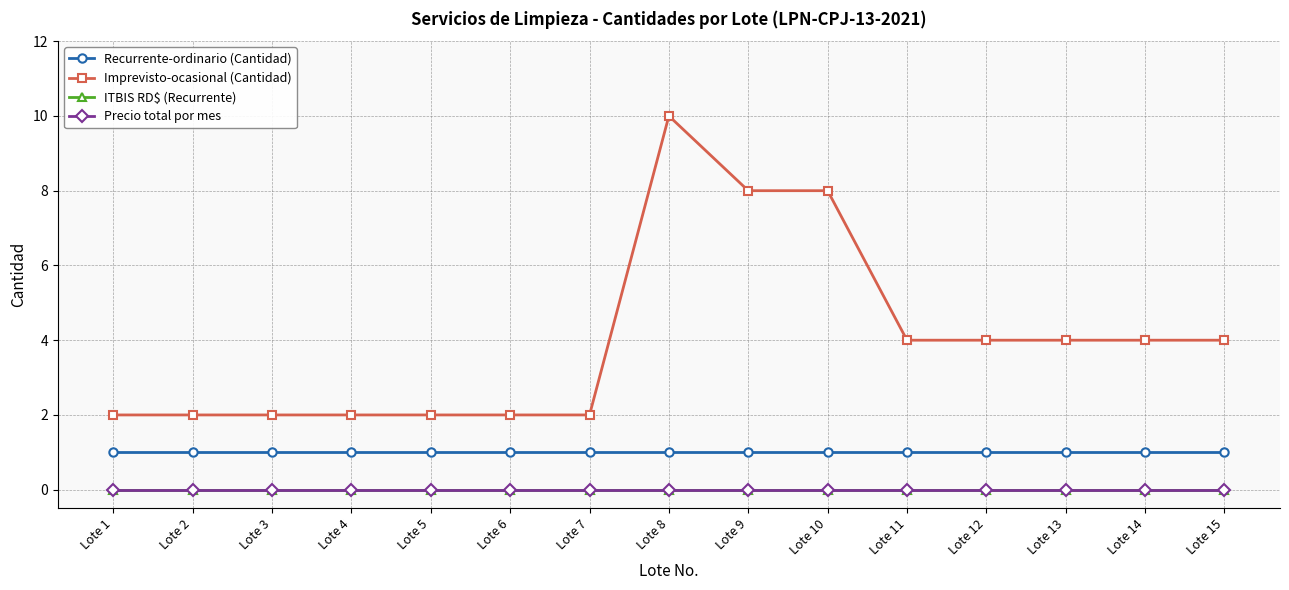

Which category has the highest value in the Imprevisto-ocasional (Cantidad) series?

Lote 8